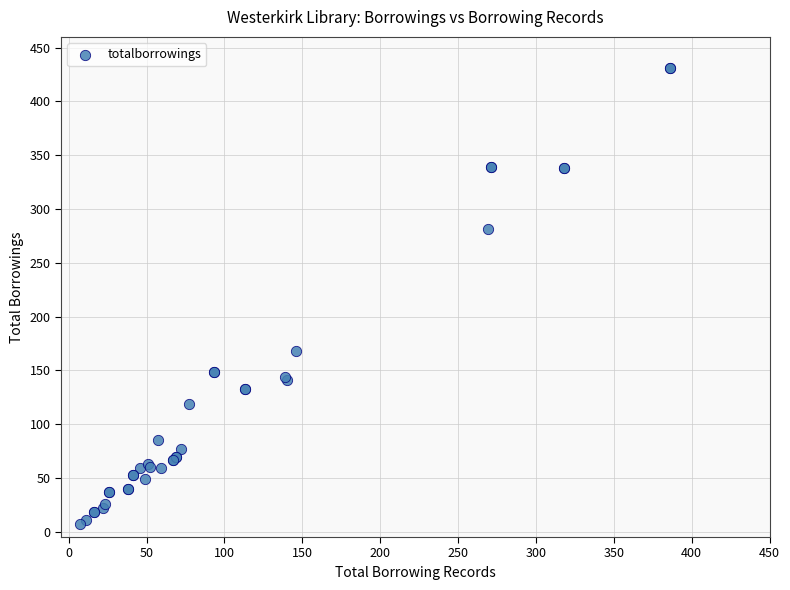

What Y value in the scatter plot is closest to 219?

168